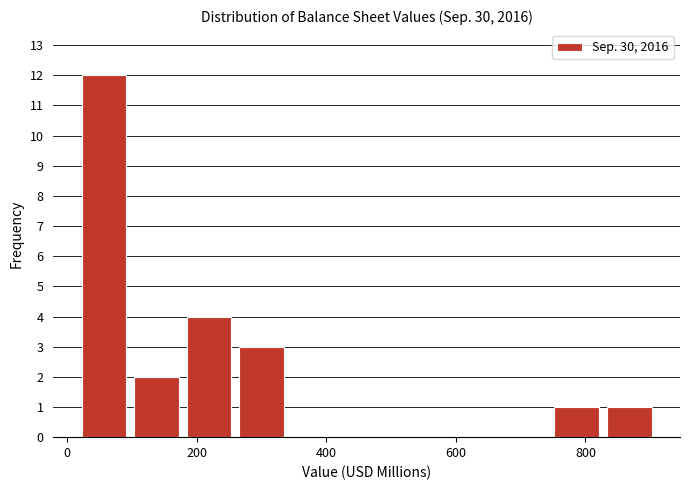

Reading left to right, transcribe this chart: for each bar, give the range it covers on the x-axis and its height. Neither the bar edges nor the heights are printed on the chart, so give them approximately, as read against the axes.

20 to 100: 12
100 to 180: 2
180 to 260: 4
260 to 340: 3
340 to 420: 0
420 to 500: 0
500 to 580: 0
580 to 660: 0
660 to 740: 0
740 to 820: 1
820 to 900: 1